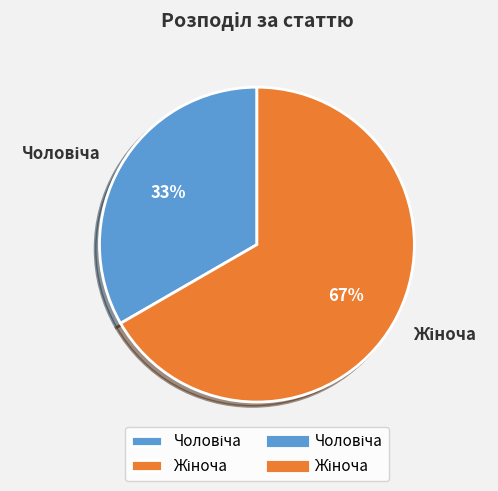

Does any single category account for the majority?

Yes